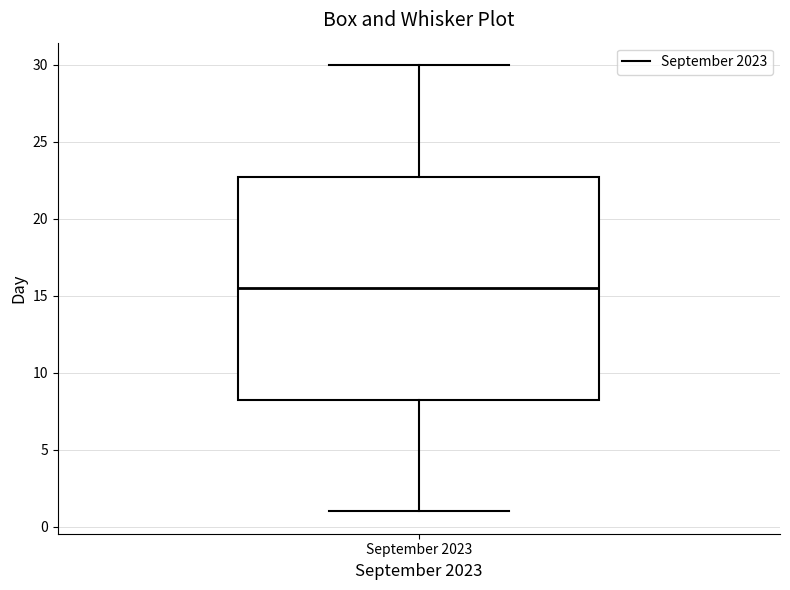

Transcribe this box plot: give where the median line is, the range the box spans, and where the two whiskers end, as read against the y-axis. The values are not printed on the chart, so give them approximately, as read against the axis.

median 15.5, box 8.5 to 23.0, whiskers 1.0 to 30.0